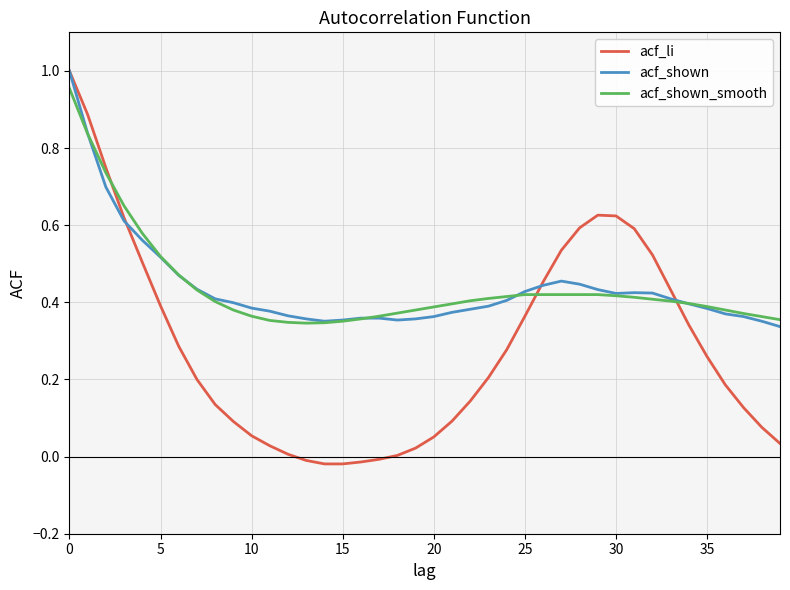

Which series has the largest range (max minus min)?

acf_li